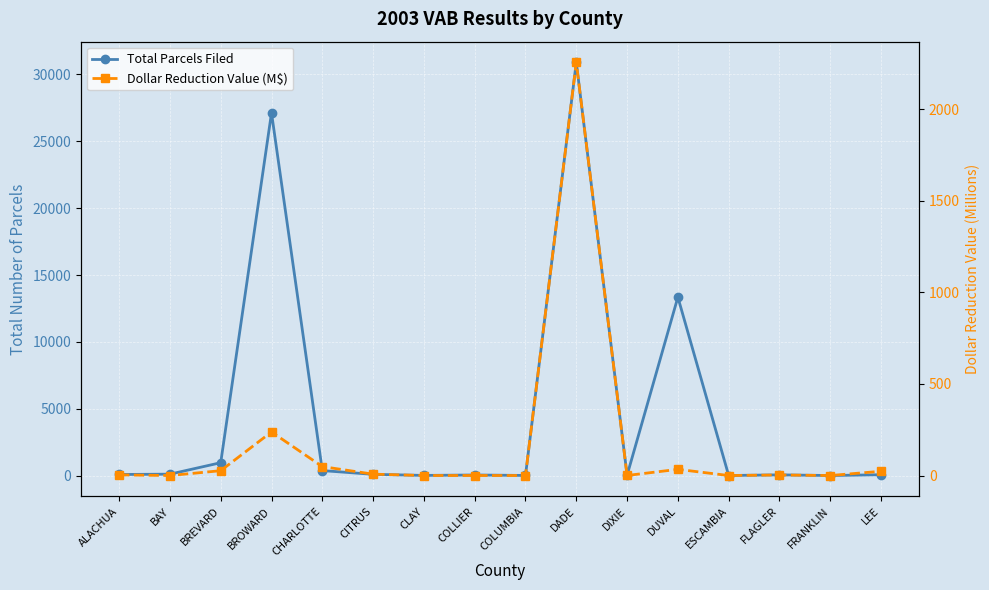

What is the sum of the Dollar Reduction Value (M$) values at CHARLOTTE and DADE?

2303.5